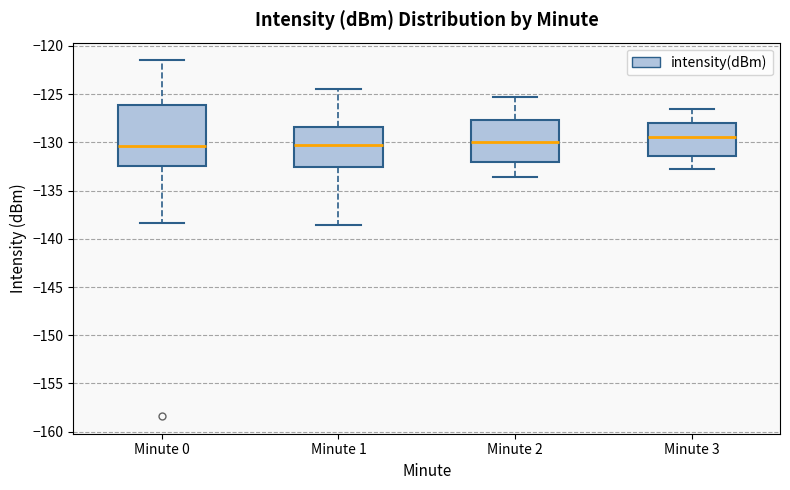

Which box has the highest median line?

Minute 3